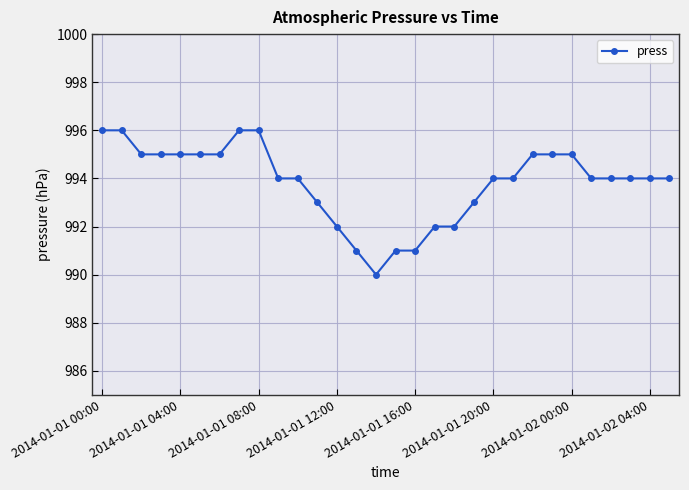

What is the average value?

994